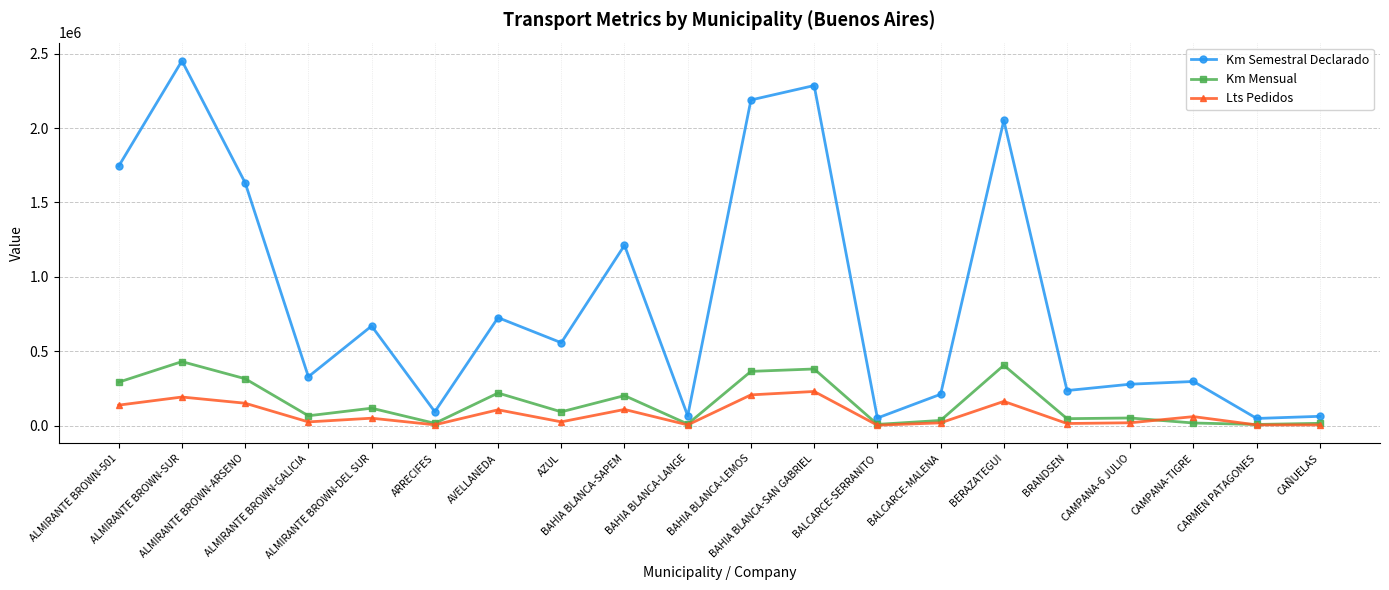

At which category is the sum across all series the highest?

ALMIRANTE BROWN-SUR